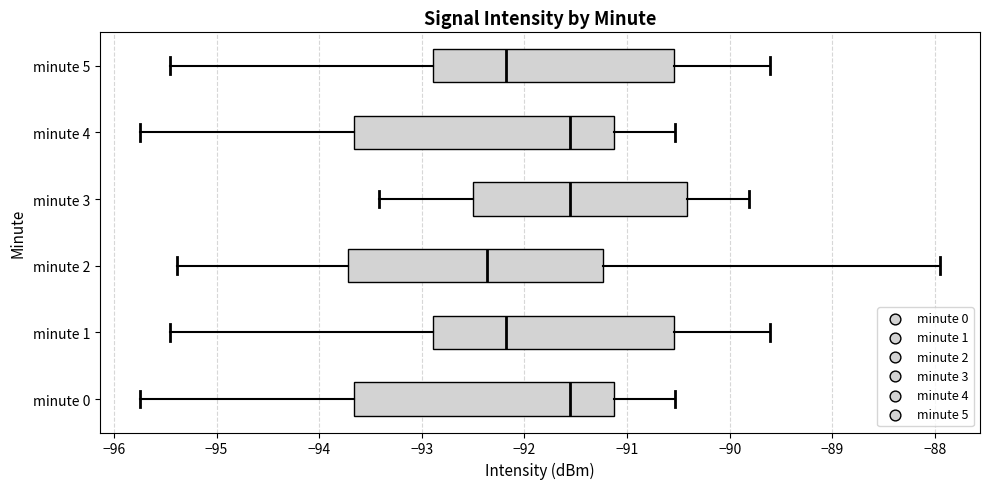

Where is the left edge of the box for minute 0 on the x-axis? The values are not printed on the chart, so give them approximately, as read against the axis.

-93.7